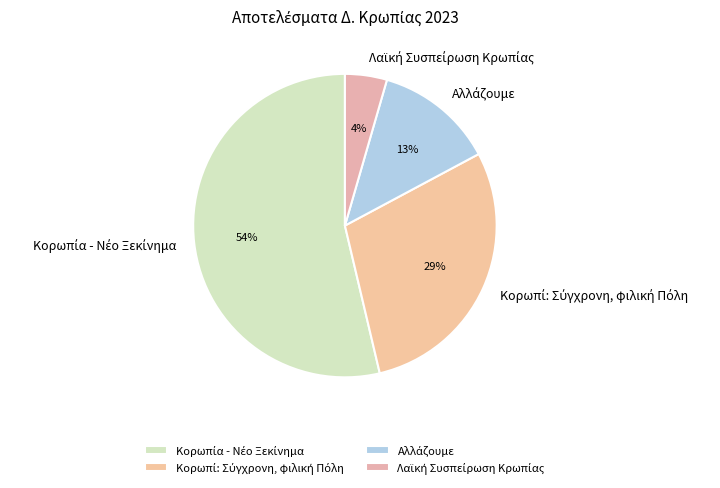

How many segments does this pie chart have?

4